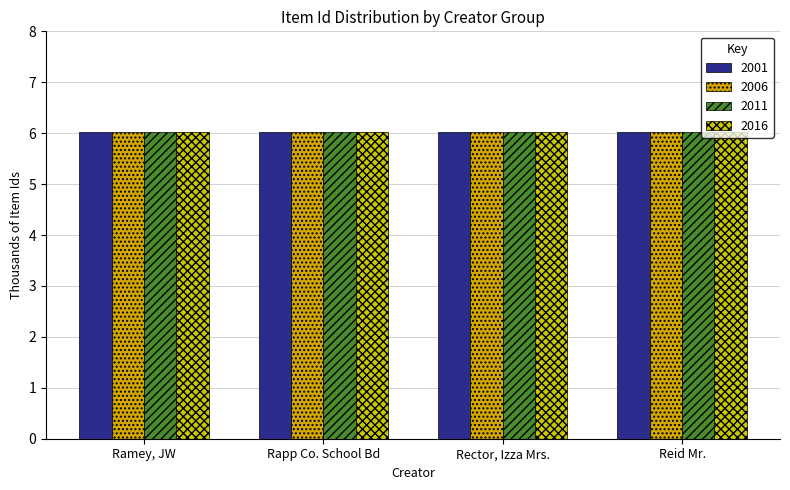

Are the bars horizontal?

No